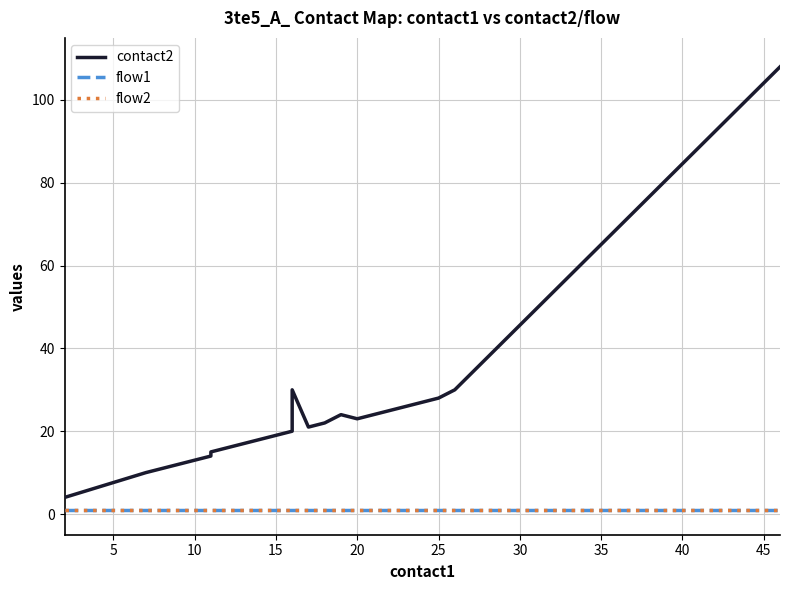

Is the value of flow1 at 13 greater than the value of flow2 at 45?

No